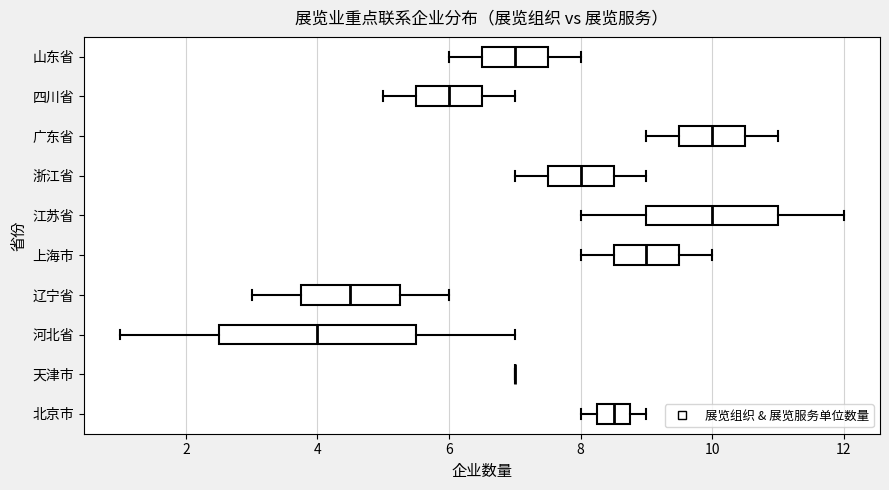

Where does the left whisker of the box for 河北省 end on the x-axis? The values are not printed on the chart, so give them approximately, as read against the axis.

1.0